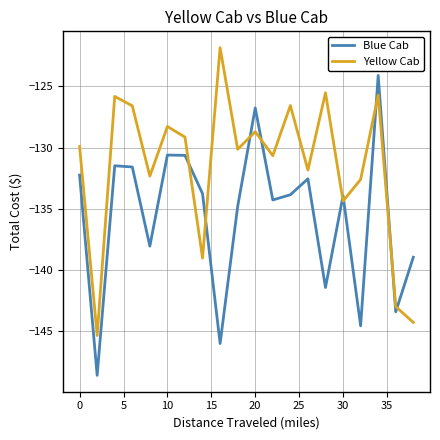

Which series has the largest total across all categories?

Yellow Cab